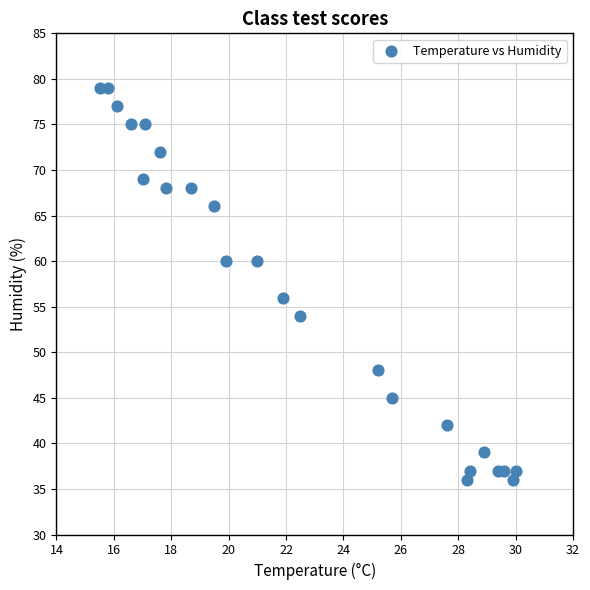

What Y value in the scatter plot is closest to 57?

56